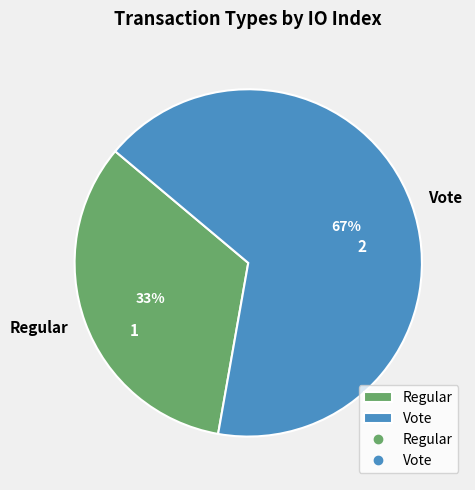

To the nearest percent, what portion does Vote represent?

67%